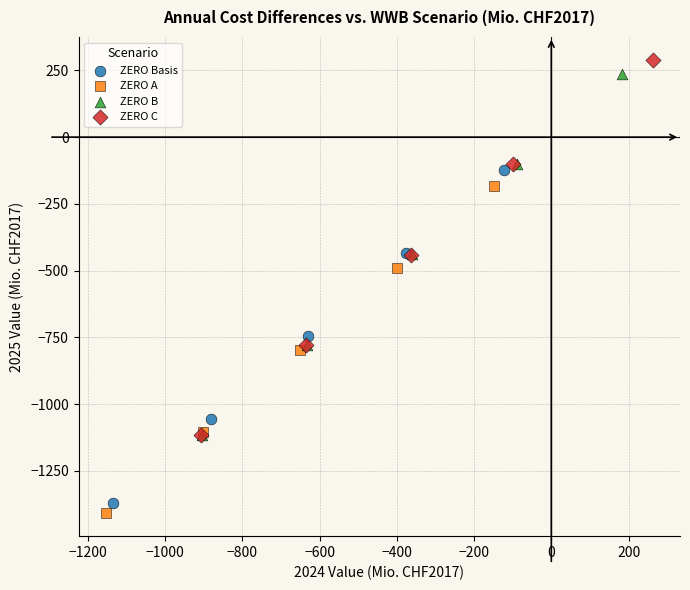

Which series has the largest Y range (max minus min)?

ZERO C